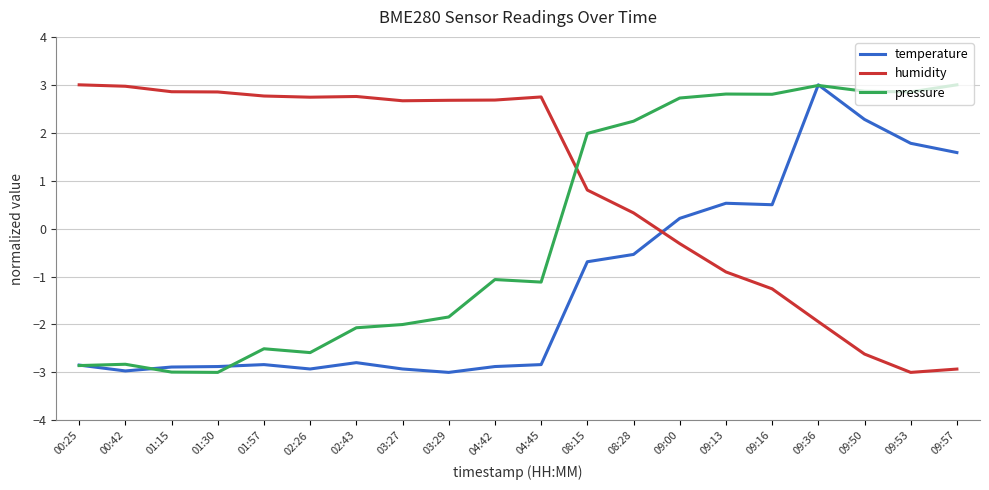

What is the difference between the highest and lowest values at 09:50?

5.5